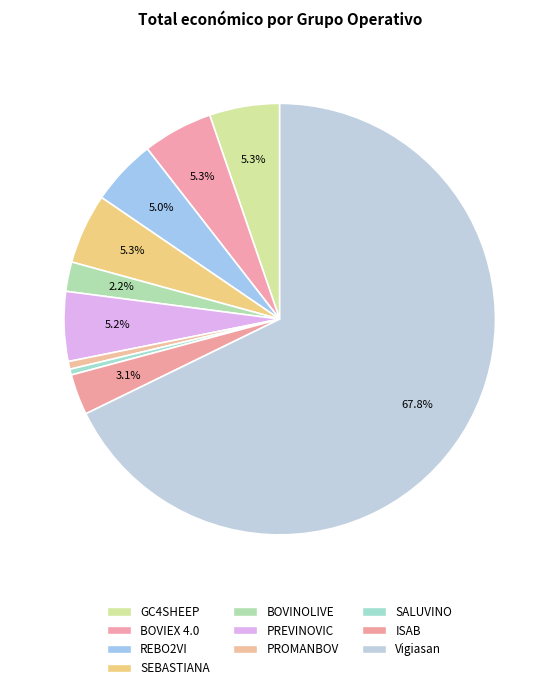

What is the largest slice in the pie chart?

Vigiasan